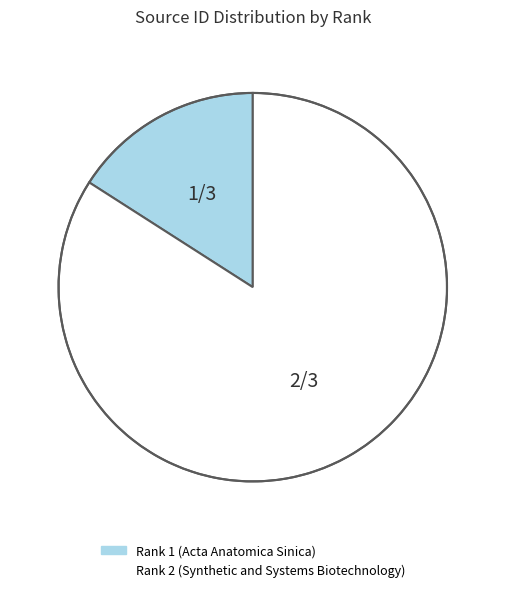

Rank the categories by value from highest to lowest.

Rank 2 (Synthetic and Systems Biotechnology), Rank 1 (Acta Anatomica Sinica)